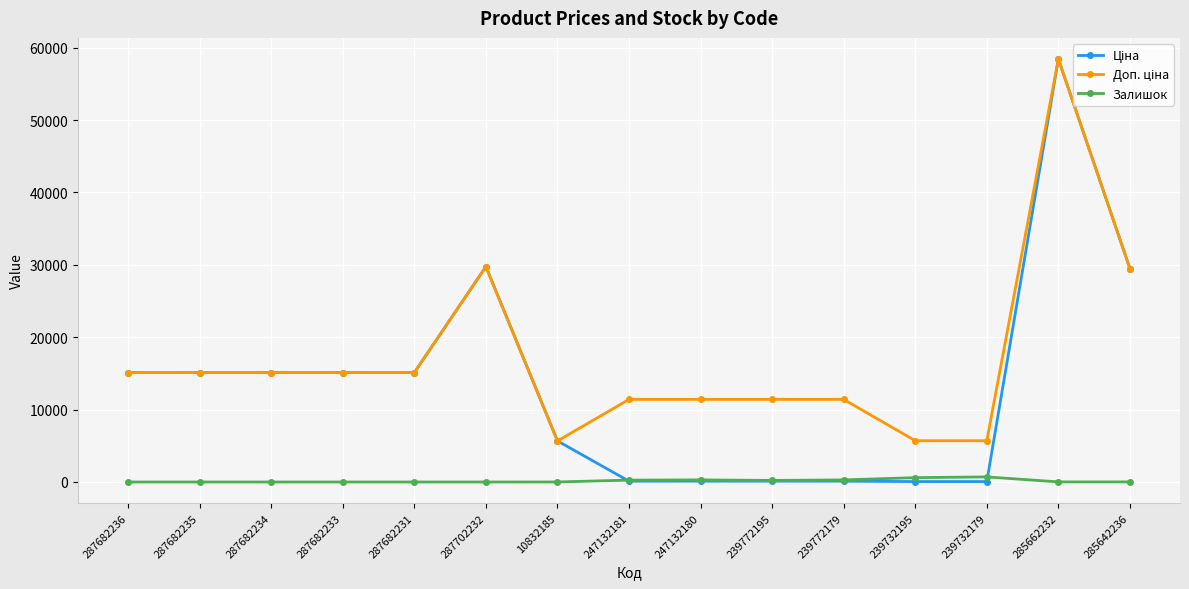

At which category is the sum across all series the highest?

285662232